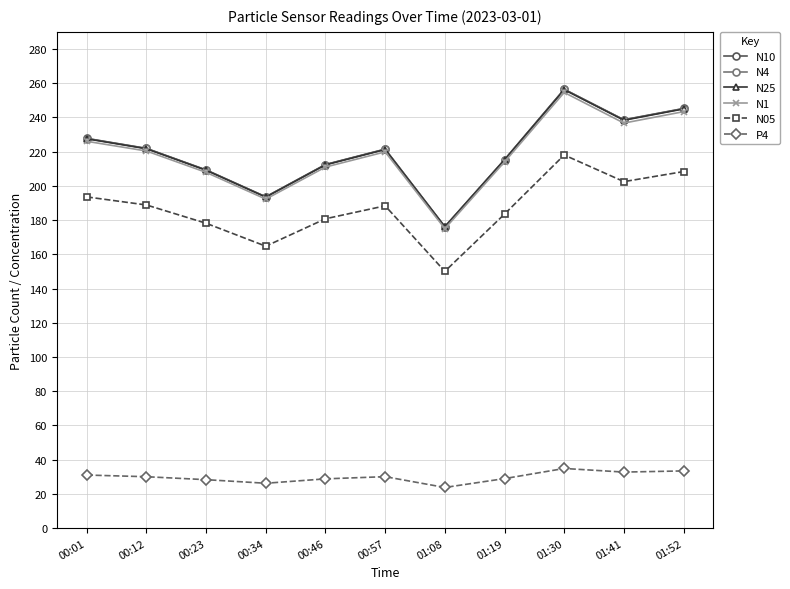

The value of N25 at 00:46 is 212.3. True or false?

True